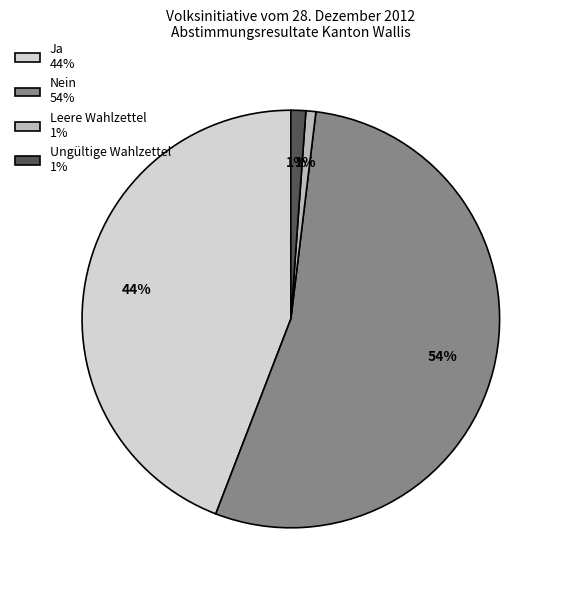

Is the sum of Ungültige Wahlzettel 1% and Leere Wahlzettel 1% greater than half?

No